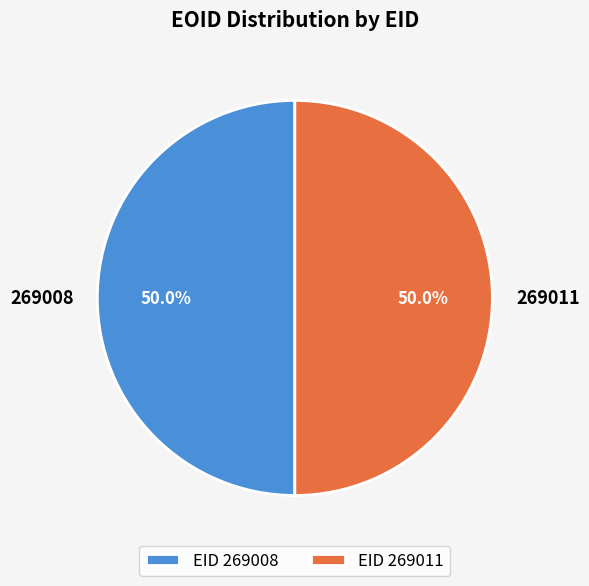

What percentage is the 269008 slice, to the nearest percent?

50%